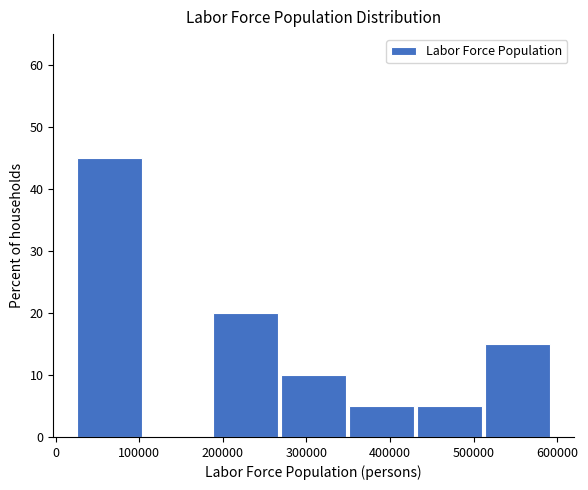

Reading left to right, transcribe this chart: for each bar, give the range it covers on the x-axis and its height. Neither the bar edges nor the heights are printed on the chart, so give them approximately, as read against the axes.

30000 to 110000: 45
110000 to 190000: 0
190000 to 270000: 20
270000 to 350000: 10
350000 to 430000: 5
430000 to 510000: 5
510000 to 600000: 15